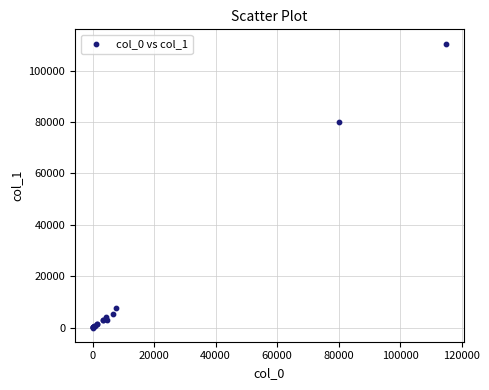

What Y value in the scatter plot is closest to 55259?

80000.0